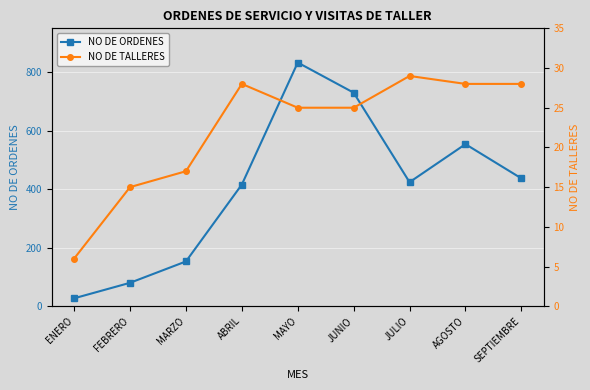

What is the value of the NO DE TALLERES point at the 6th from the left?

25